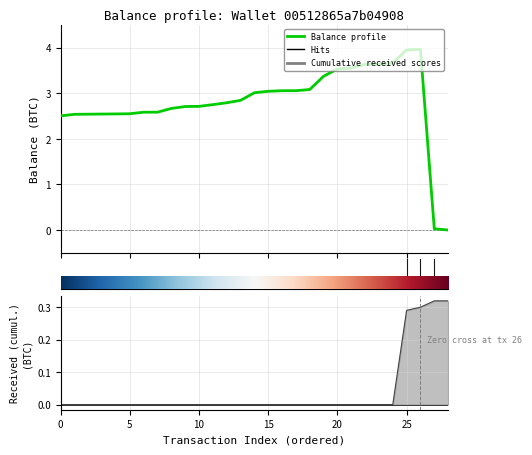

True or false: Balance profile has a value of 2.8 at 13.

True